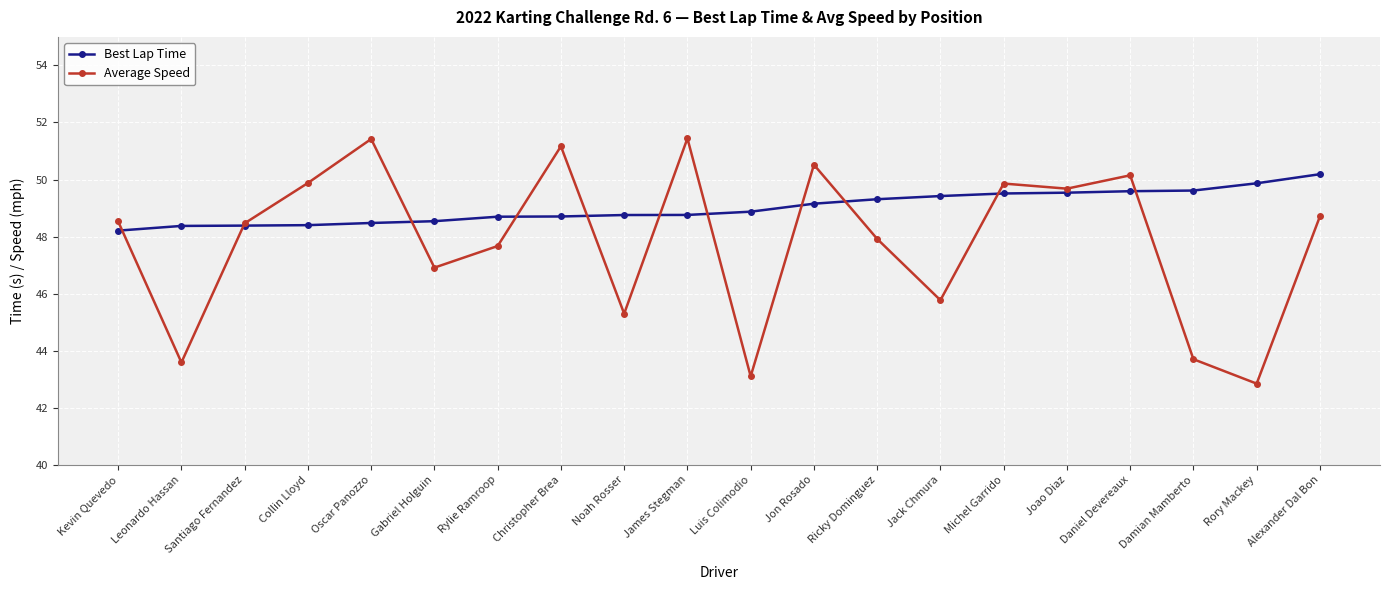

Rank the series by their average value, from lowest to highest.

Average Speed, Best Lap Time